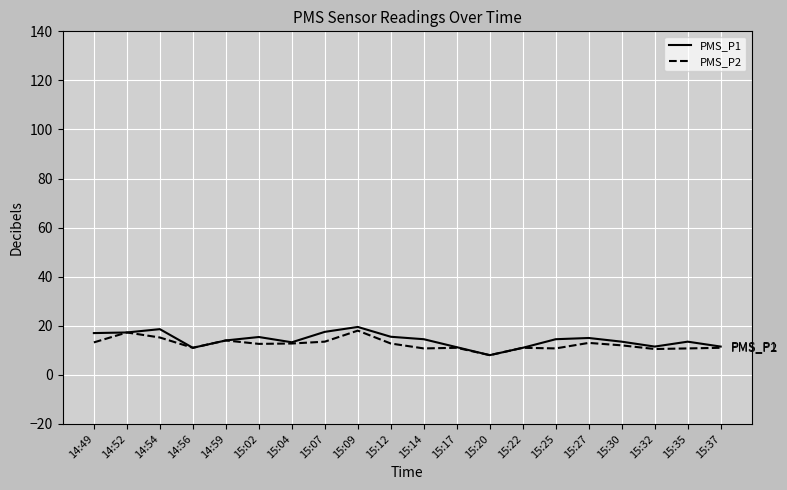

Is it true that PMS_P1 equals 13.2 at 15:04?

True